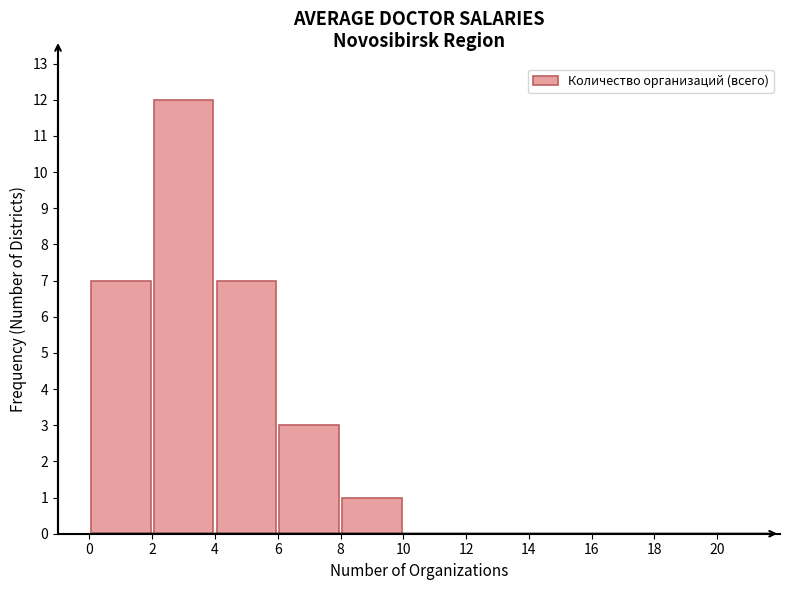

How tall is the bar that spans 4 to 6 on the x-axis? The values are not printed on the chart, so give them approximately, as read against the axis.

7